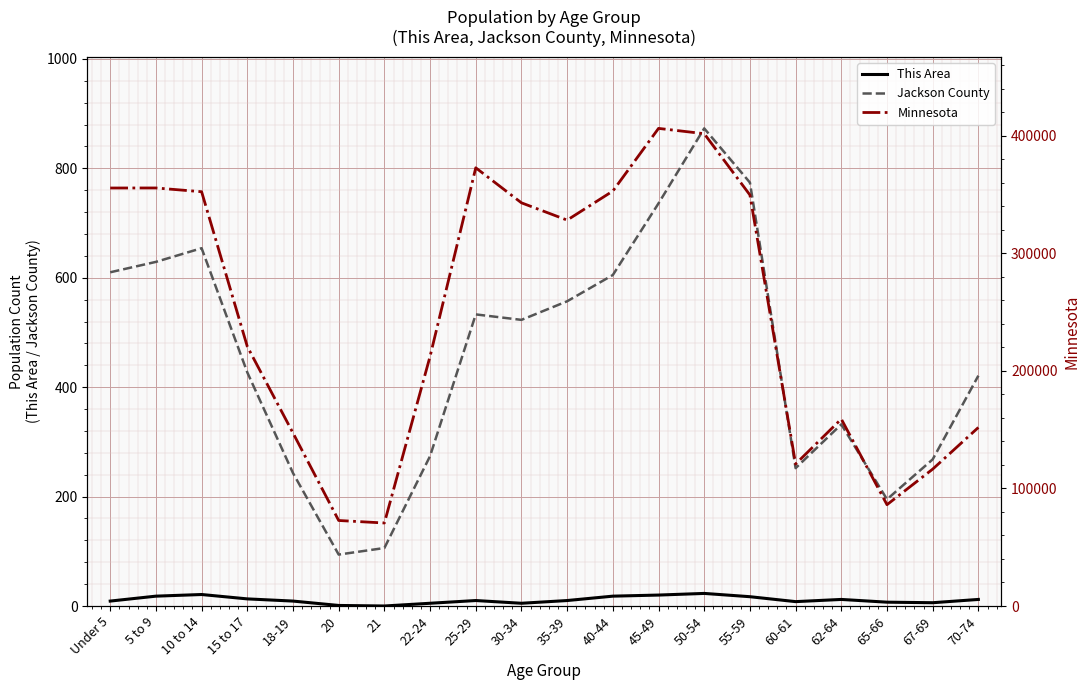

The value of Jackson County at 22-24 is 482. True or false?

False